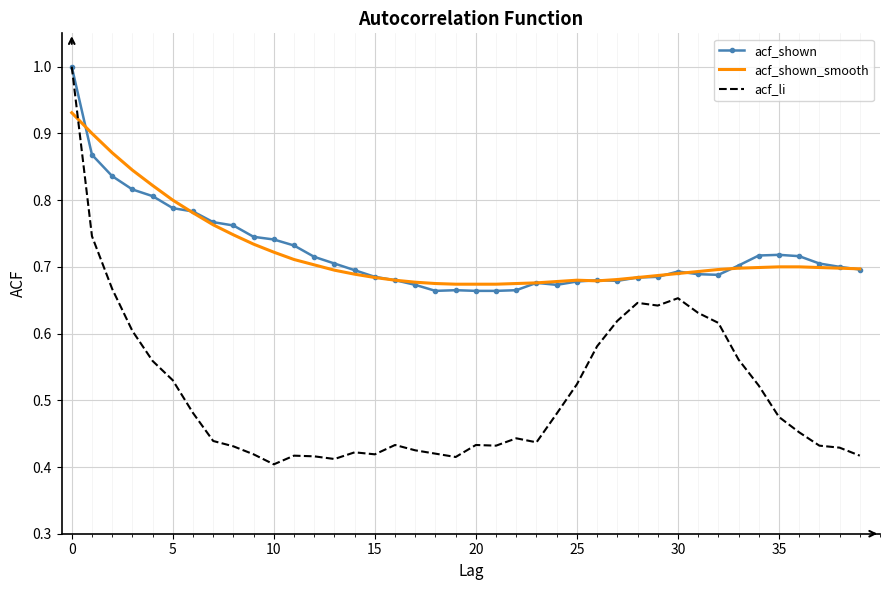

Which series has the widest spread of values?

acf_li